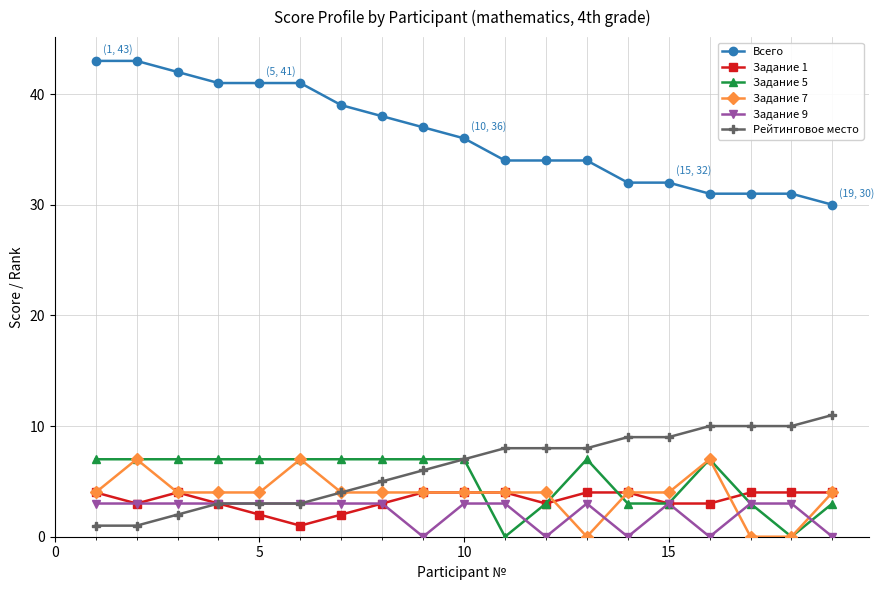

What is the greatest value displayed?

43